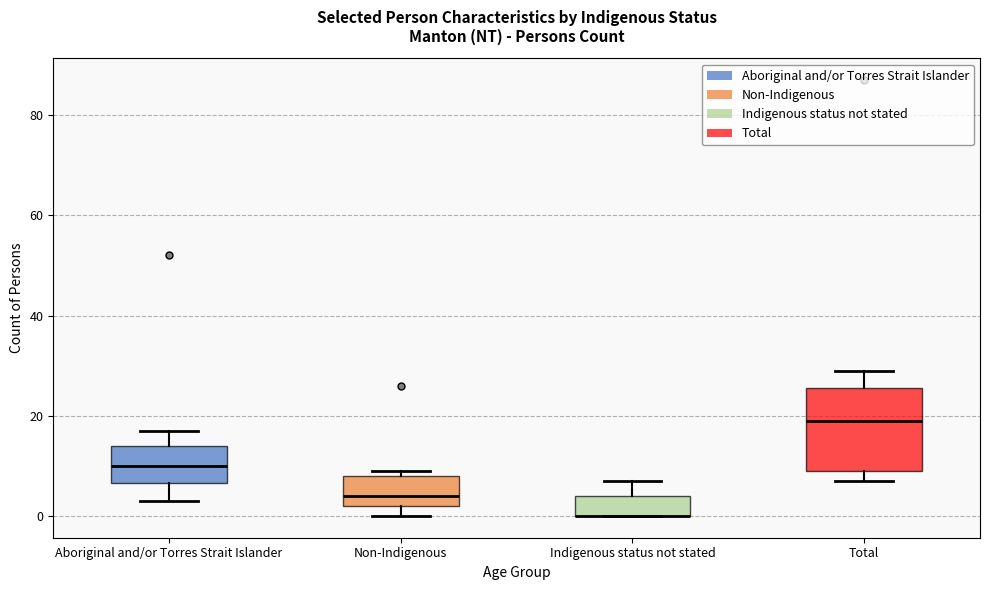

Reading left to right, transcribe this box plot: for each box, give where its median line is, the range the box spans, and where its two whiskers end, as read against the y-axis. The values are not printed on the chart, so give them approximately, as read against the axis.

Aboriginal and/or Torres Strait Islander: median 10, box 6 to 14, whiskers 4 to 18
Non-Indigenous: median 4, box 2 to 8, whiskers 0 to 10
Indigenous status not stated: median 0 (drawn on the box's lower edge), box 0 to 4, whiskers 0 to 8
Total: median 20, box 10 to 26, whiskers 8 to 30